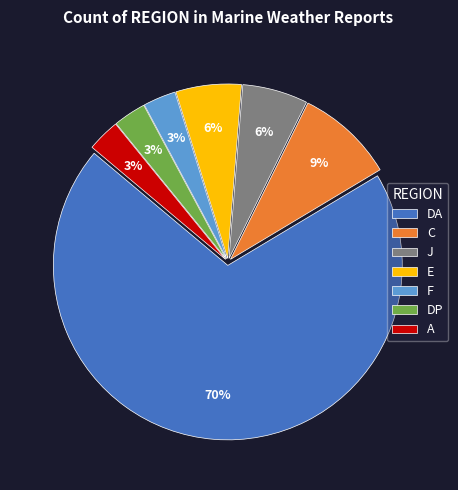

The DA slice represents 78% of the pie. True or false?

False